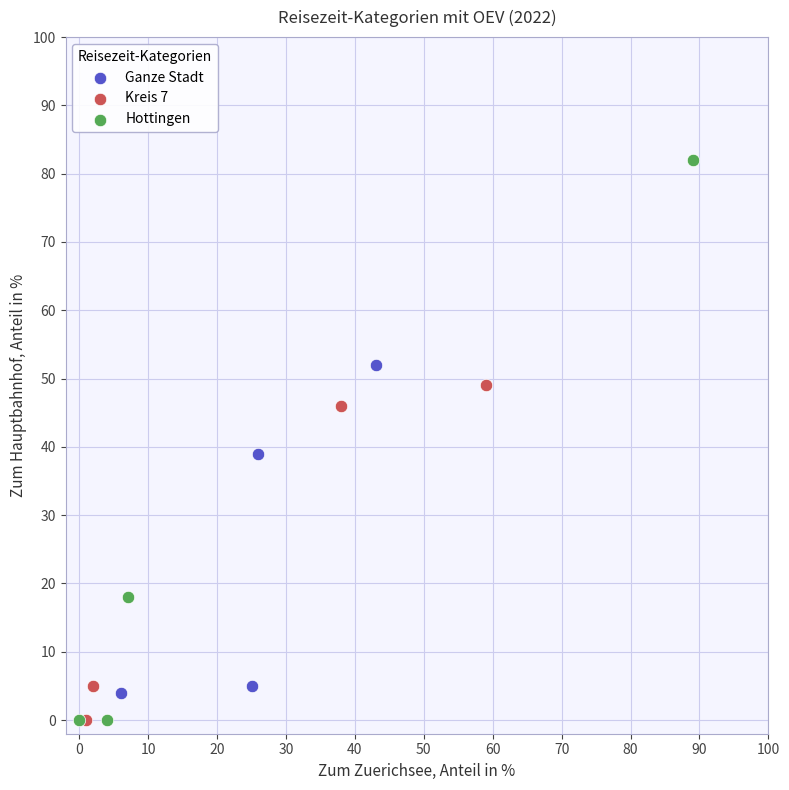

Which series contains the highest Y value?

Hottingen